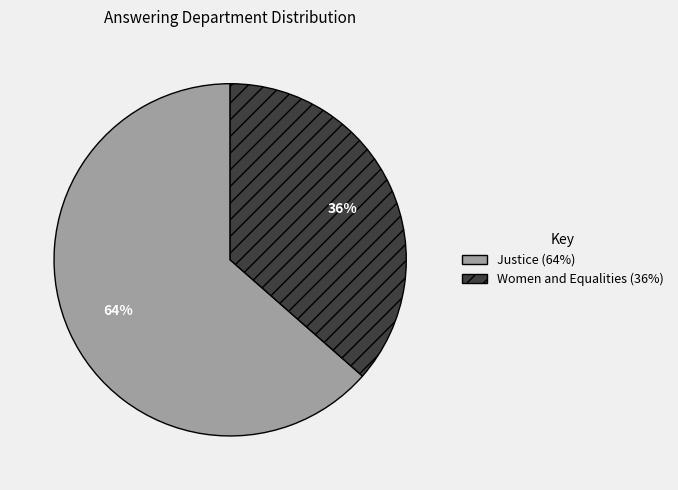

What percentage is the Women and Equalities slice, to the nearest percent?

36%